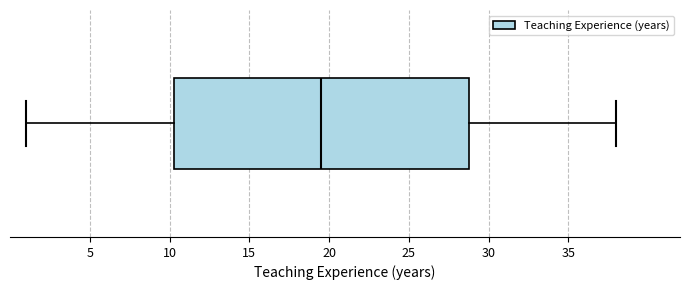

Transcribe this box plot: give where the median line is, the range the box spans, and where the two whiskers end, as read against the x-axis. The values are not printed on the chart, so give them approximately, as read against the axis.

median 19.5, box 10.5 to 29.0, whiskers 1.0 to 38.0